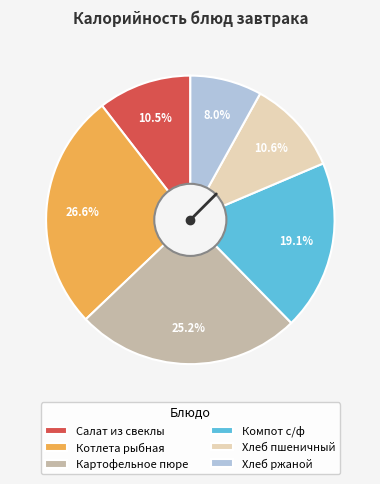

Is there any slice that represents more than half of the pie?

No